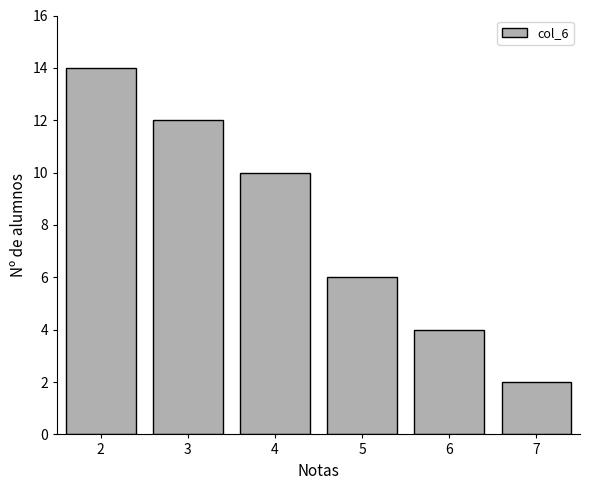

Reading left to right, extract all data points from this chart.

2=14	3=12	4=10	5=6	6=4	7=2